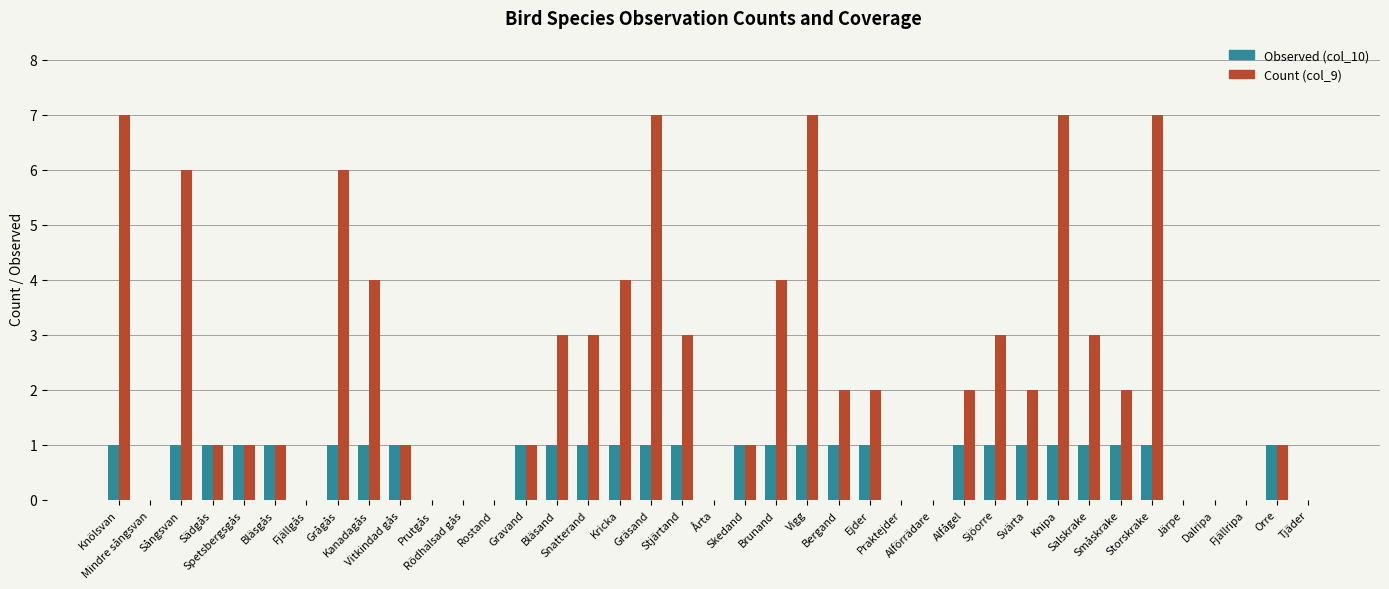

What is the greatest value displayed?

7